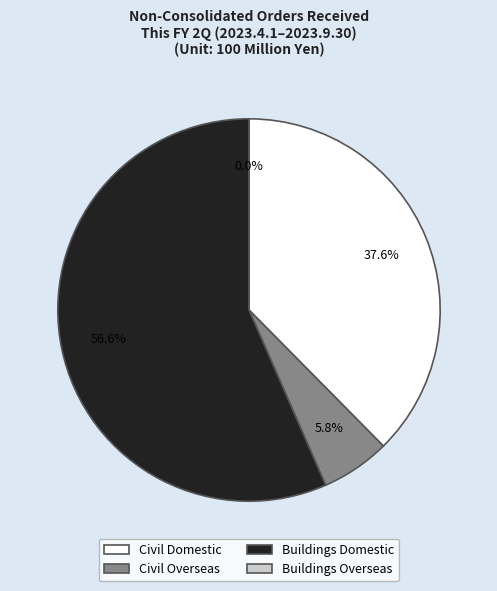

Rank the categories by value from lowest to highest.

Buildings Overseas, Civil Overseas, Civil Domestic, Buildings Domestic